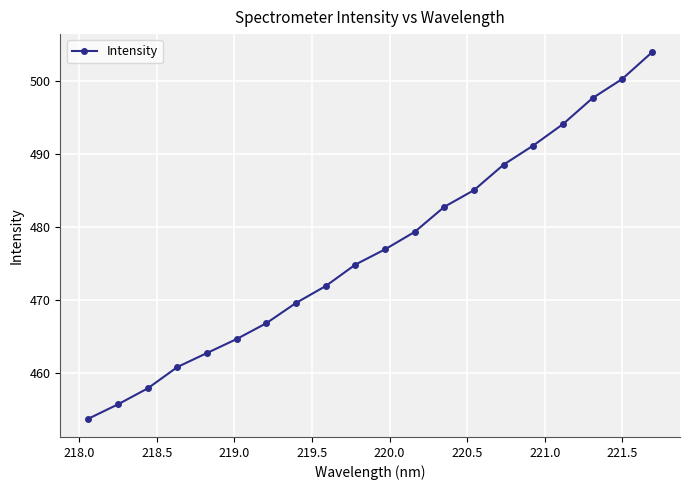

What is the minimum value shown in the chart?

453.8